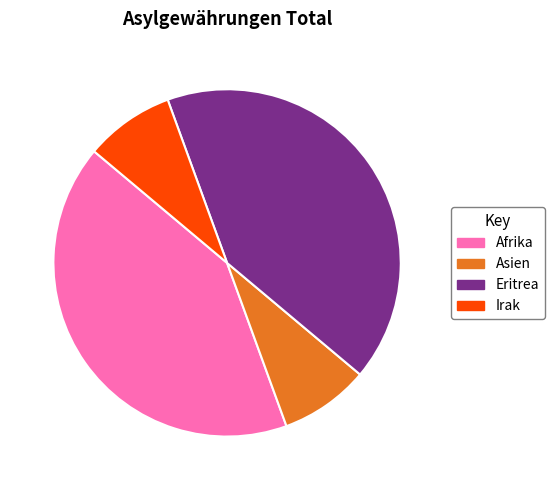

Which has a higher value, Asien or Eritrea?

Eritrea